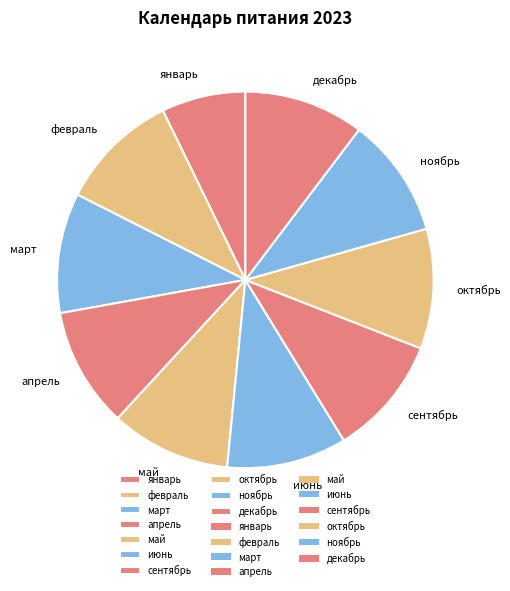

Does any single category account for the majority?

No